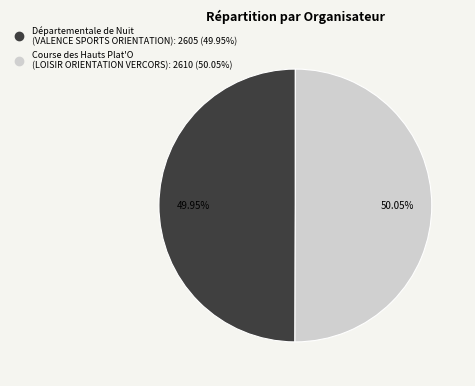

Do Départementale de Nuit (VALENCE SPORTS ORIENTATION) and Course des Hauts Plat'O (LOISIR ORIENTATION VERCORS) together represent more than half of the pie?

Yes